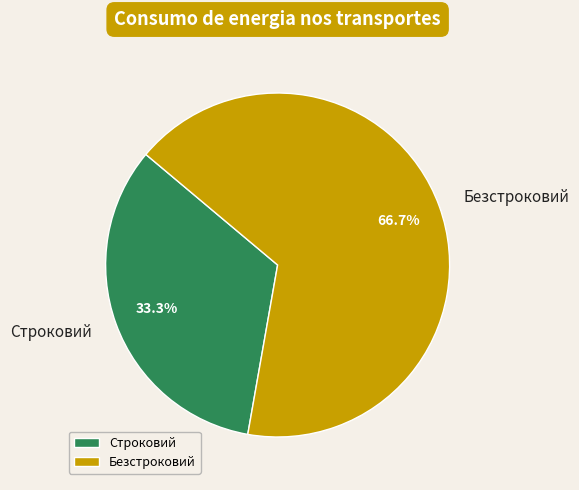

Approximately how many times larger is the value at Безстроковий compared to Строковий?

2.0